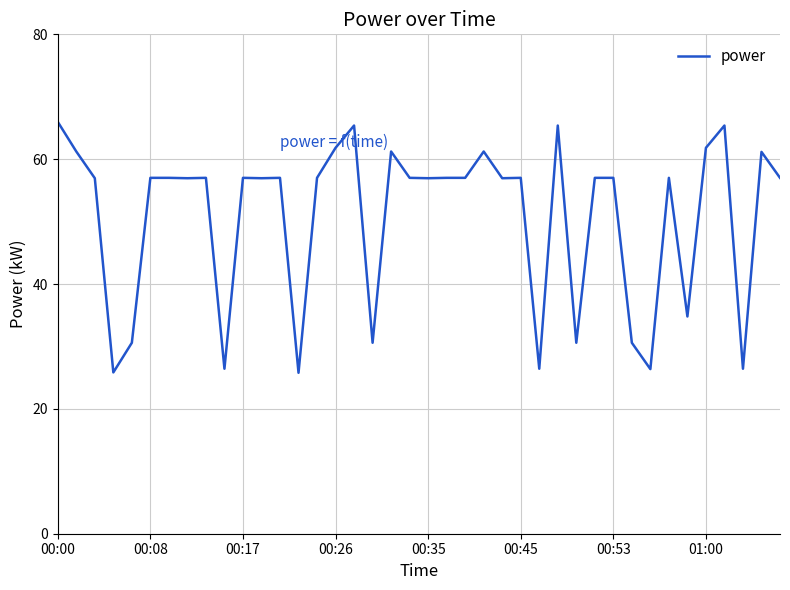

What is the greatest value displayed?

66.0